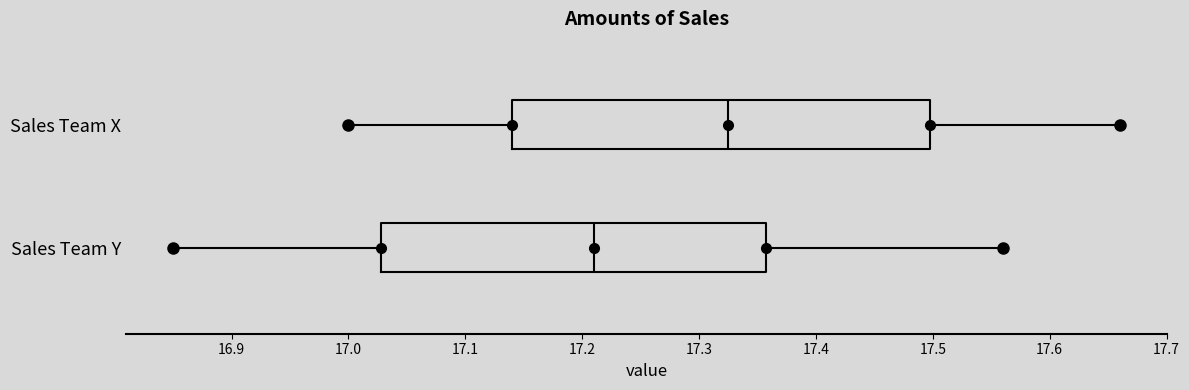

Which box's median line is the furthest to the right?

Sales Team X